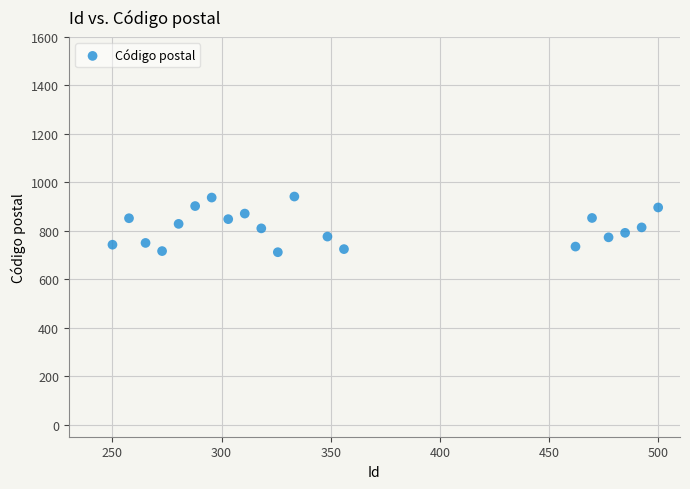

What is the range of X values (max minus min)?

250.0